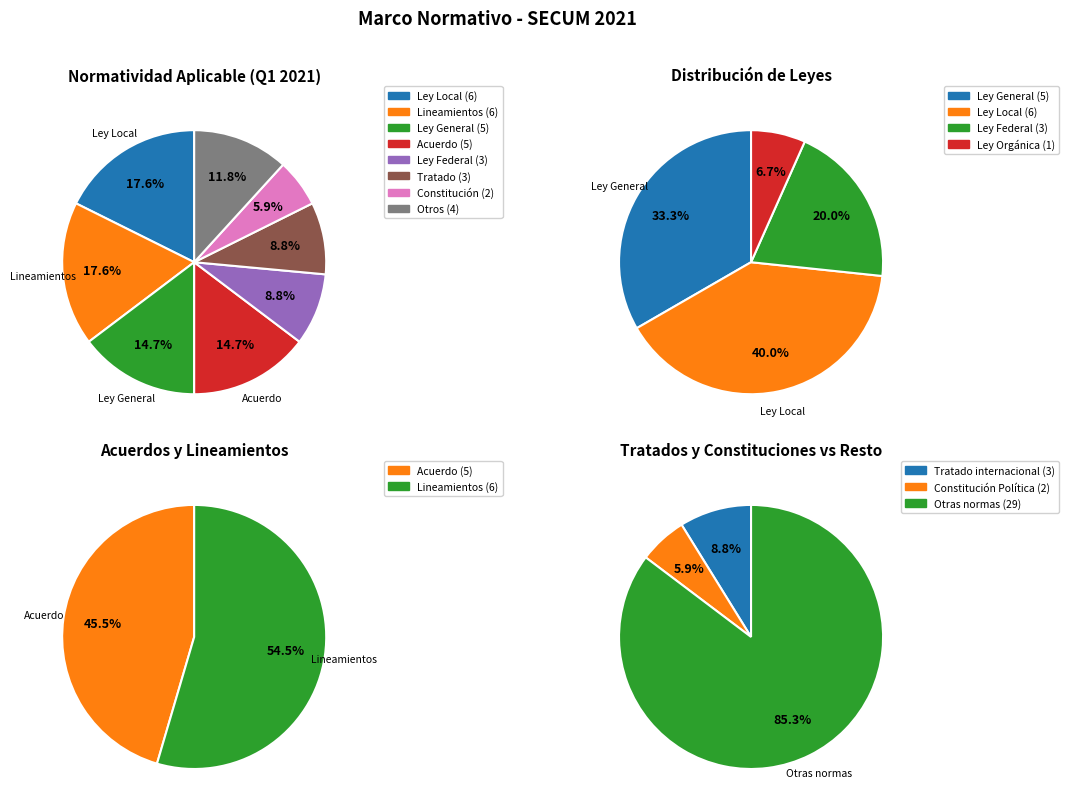

What is the ratio of the value at Ley Orgánica to the value at Tratado internacional?

0.3